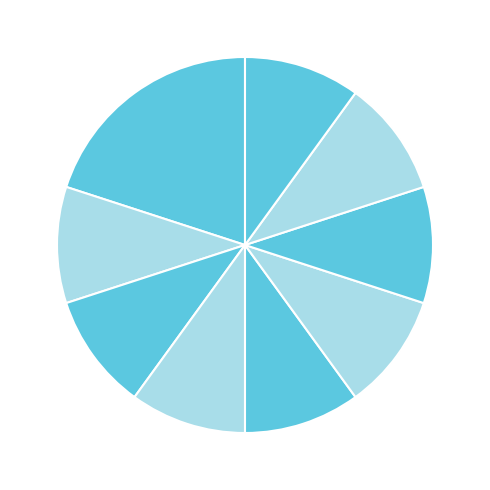

Count the number of slices in the pie.

9